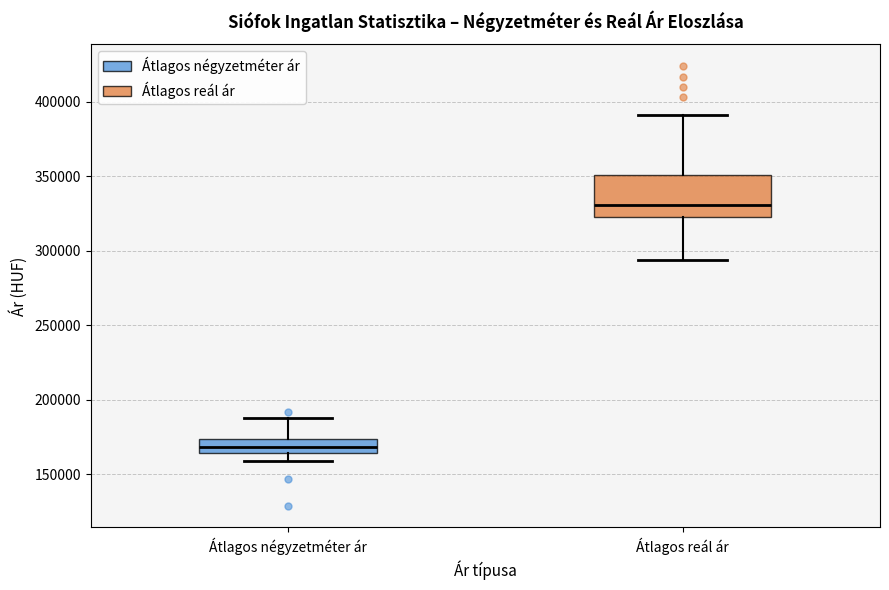

Which box has the lowest median line?

Átlagos négyzetméter ár